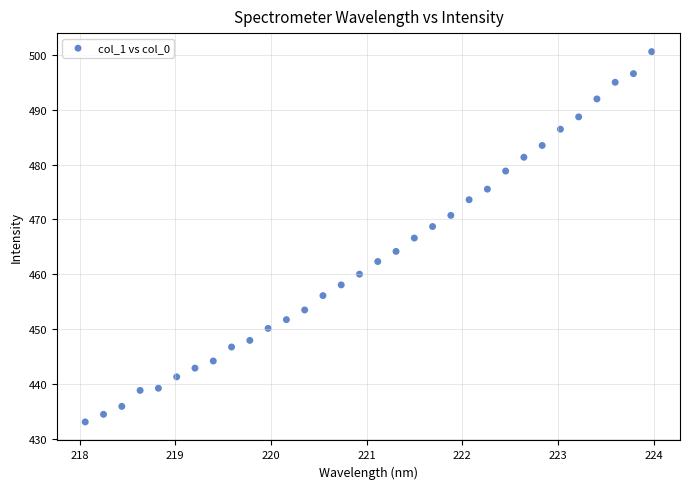

What is the range of X values (max minus min)?

5.9